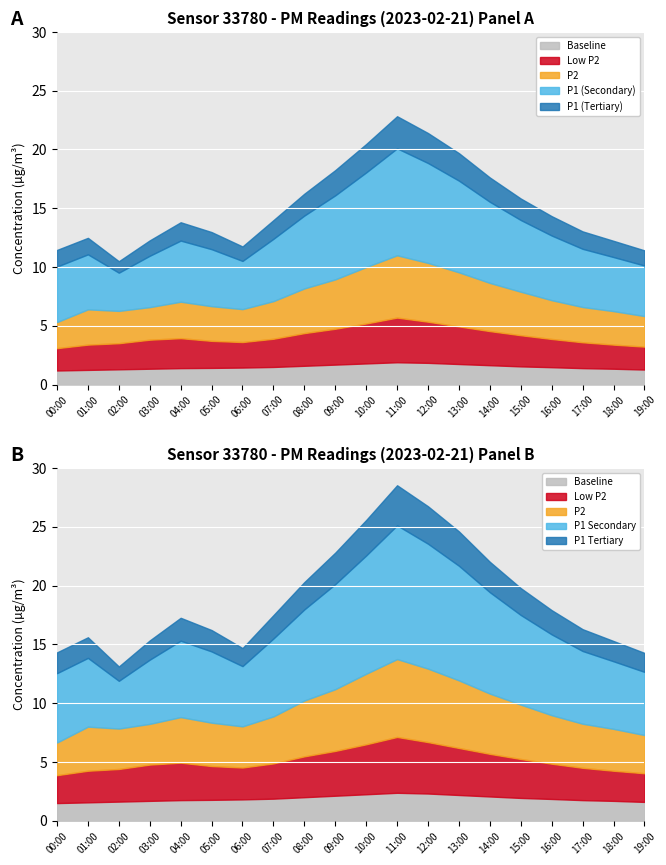

What is the minimum value shown in the chart?

1.2